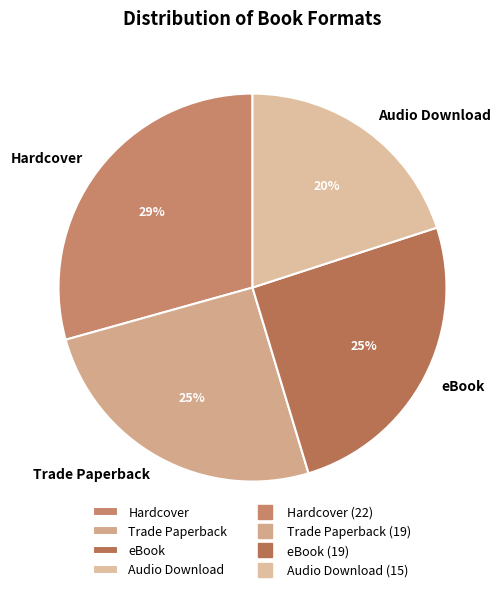

True or false: Trade Paperback accounts for 25% of the total.

True